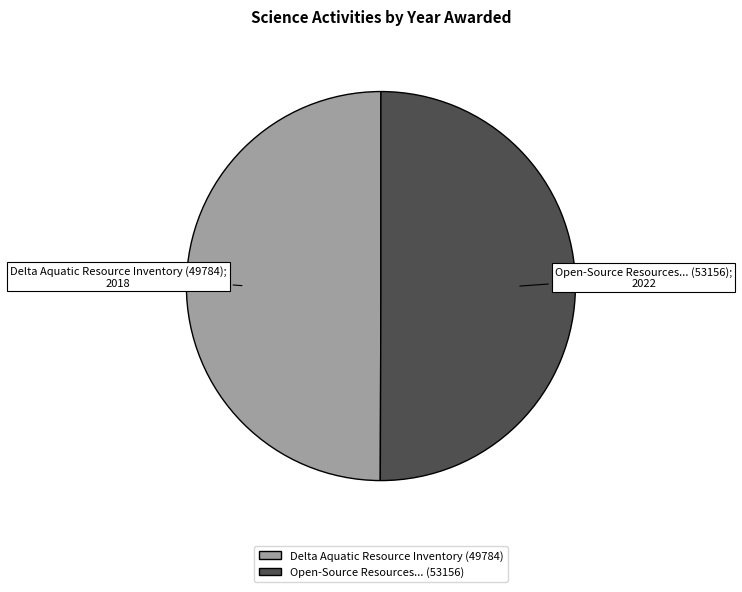

The Delta Aquatic Resource Inventory (49784) slice represents 61% of the pie. True or false?

False